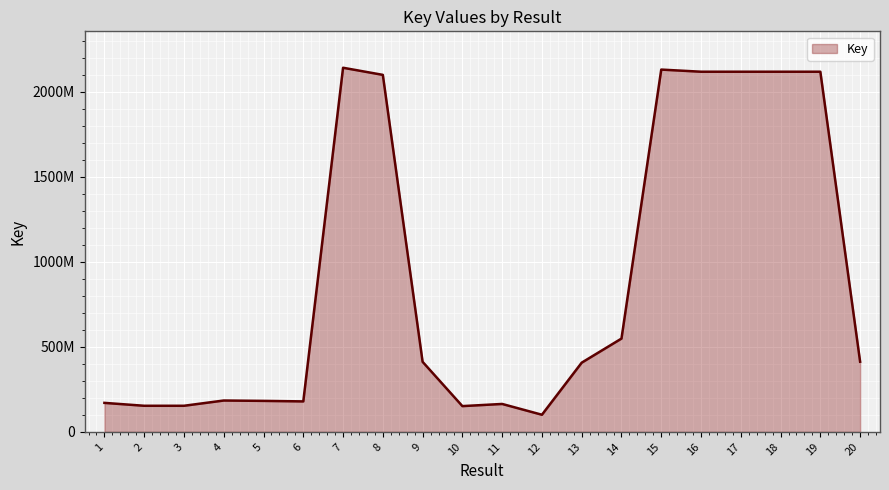

Rank the categories by value from lowest to highest.

12, 10, 2, 3, 11, 1, 6, 5, 4, 13, 9, 20, 14, 8, 18, 16, 19, 17, 15, 7